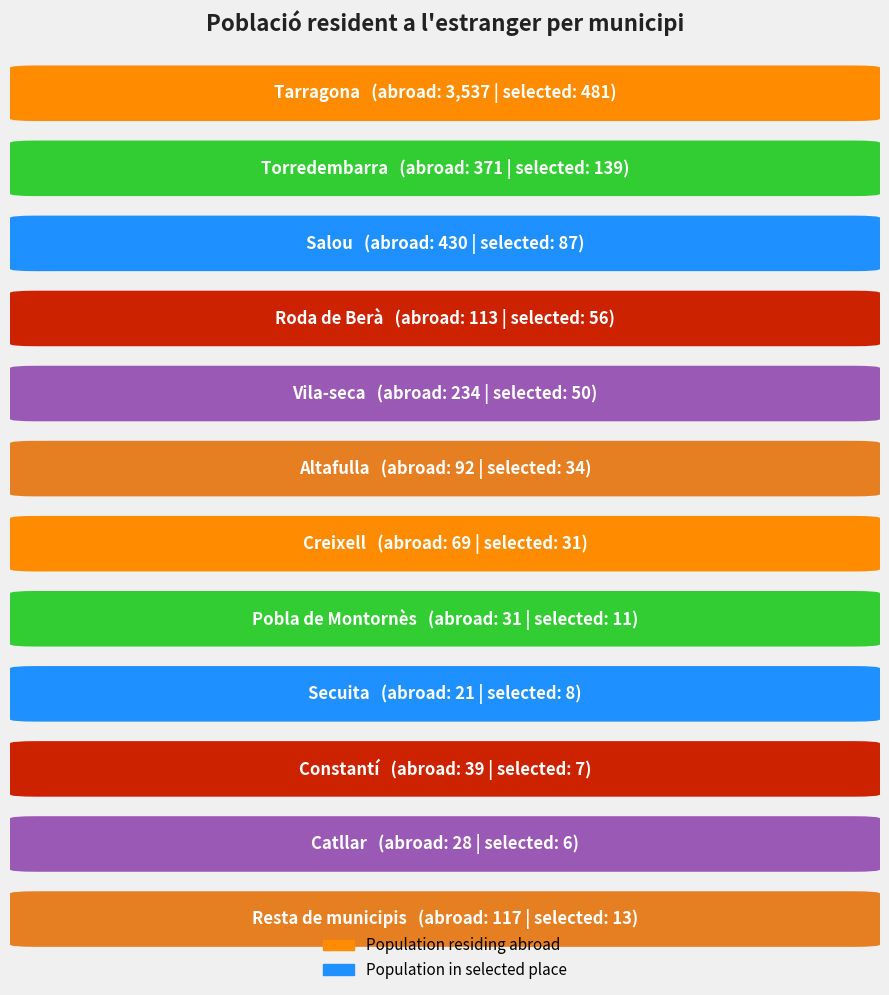

How many bars are there in each group?

2